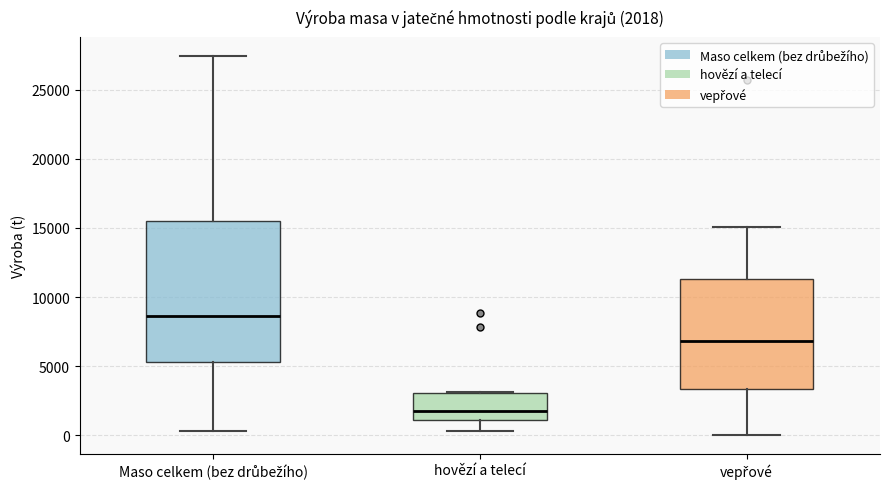

Which box is the tallest, from its lower edge to its upper edge?

Maso celkem (bez drůbežího)